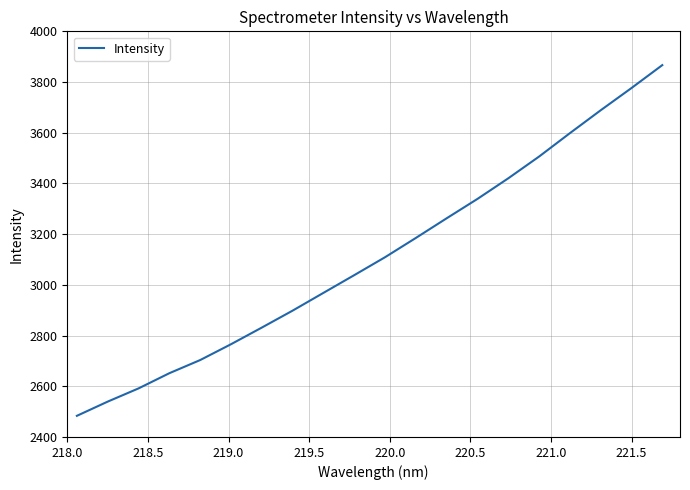

What is the difference between the maximum and minimum values?

1383.3